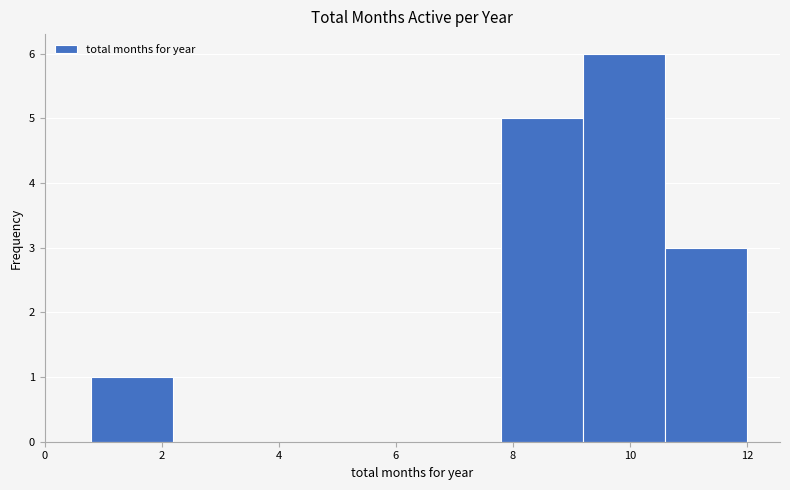

Reading left to right, list every bar in this chart as the range it spans on the x-axis followed by its height. The values are not printed on the chart, so give them approximately, as read against the axis.

0.8 to 2.2: 1
2.2 to 3.6: 0
3.6 to 5.0: 0
5.0 to 6.4: 0
6.4 to 7.8: 0
7.8 to 9.2: 5
9.2 to 10.6: 6
10.6 to 12.0: 3